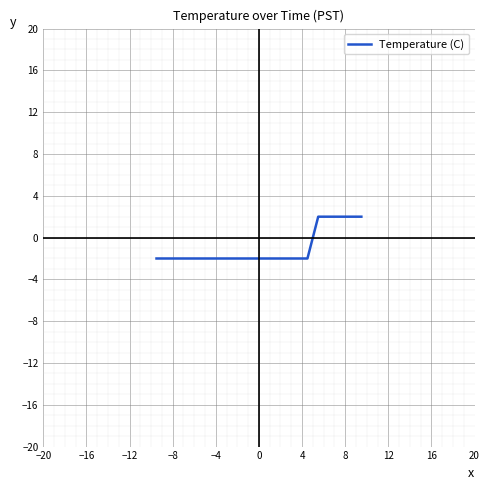

What is the sum of all values?

-20.0